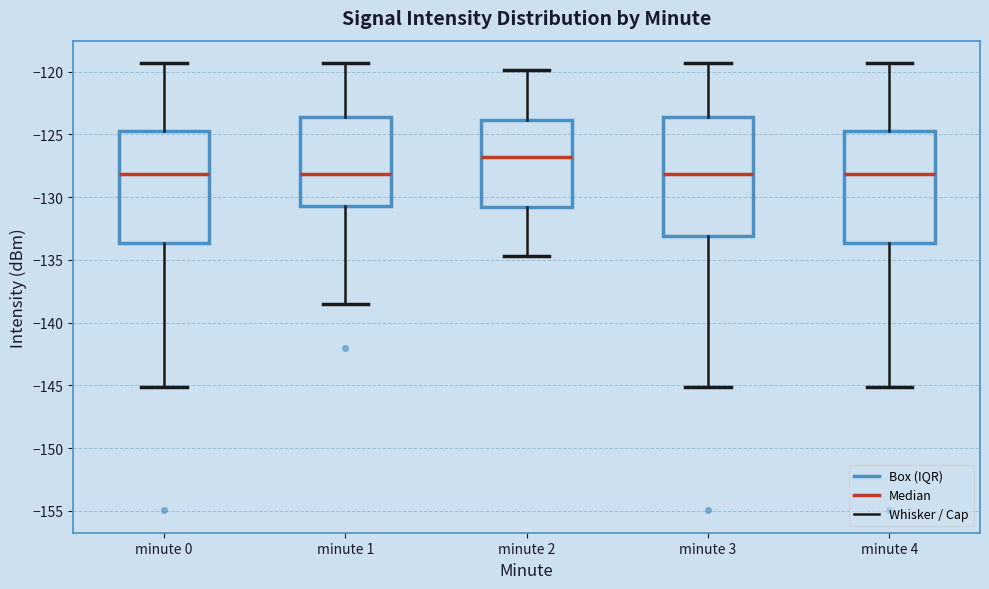

Reading left to right, transcribe this box plot: for each box, give where its median line is, the range the box spans, and where its two whiskers end, as read against the y-axis. The values are not printed on the chart, so give them approximately, as read against the axis.

minute 0: median -128.0, box -133.5 to -125.0, whiskers -145.0 to -119.5
minute 1: median -128.0, box -130.5 to -123.5, whiskers -138.5 to -119.5
minute 2: median -127.0, box -131.0 to -124.0, whiskers -134.5 to -120.0
minute 3: median -128.0, box -133.0 to -123.5, whiskers -145.0 to -119.5
minute 4: median -128.0, box -133.5 to -125.0, whiskers -145.0 to -119.5